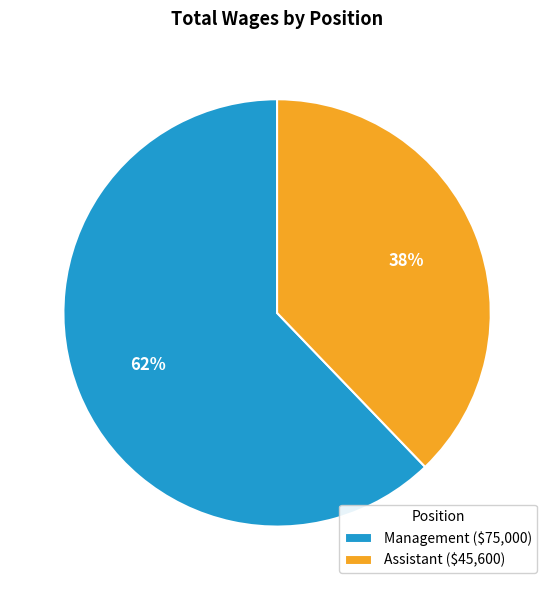

To the nearest percent, what is the difference between the largest and smallest slice percentages?

24%